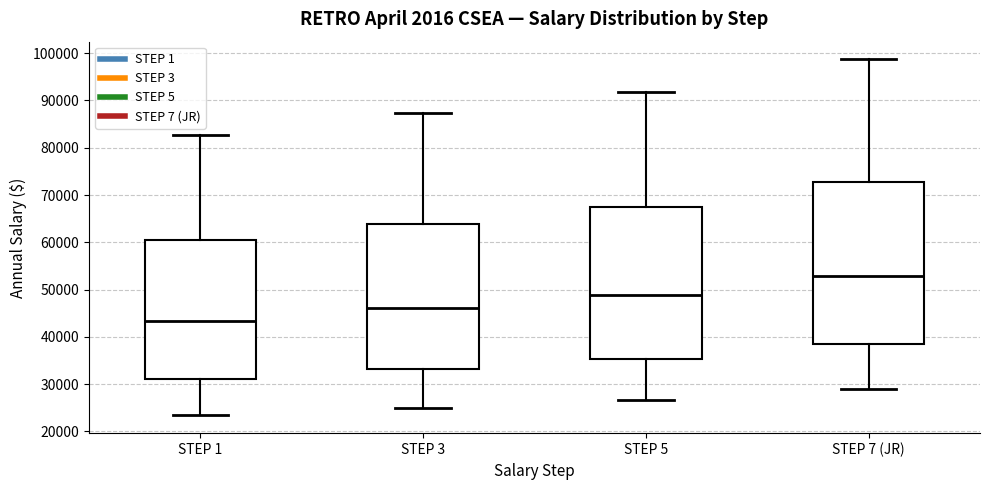

Which box's median line is the highest?

STEP 7 (JR)